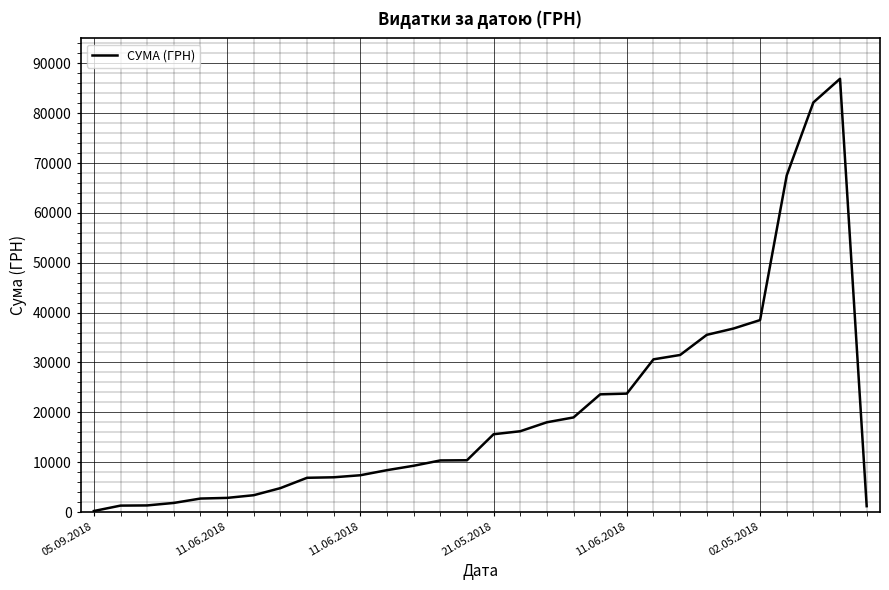

What is the difference between the maximum and minimum values?

86700.0